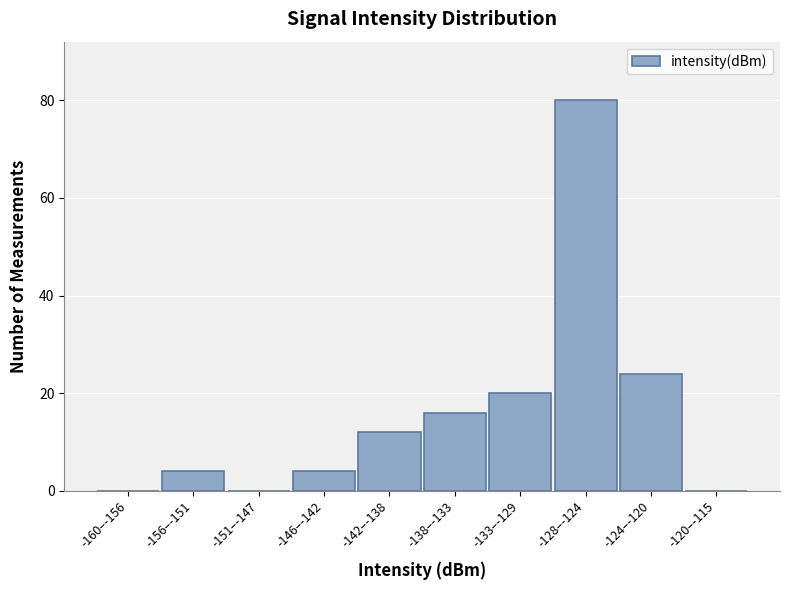

Reading left to right, list all the values displayed in this chart.

-160–-156=0	-156–-151=4	-151–-147=0	-146–-142=4	-142–-138=12	-138–-133=16	-133–-129=20	-128–-124=80	-124–-120=24	-120–-115=0